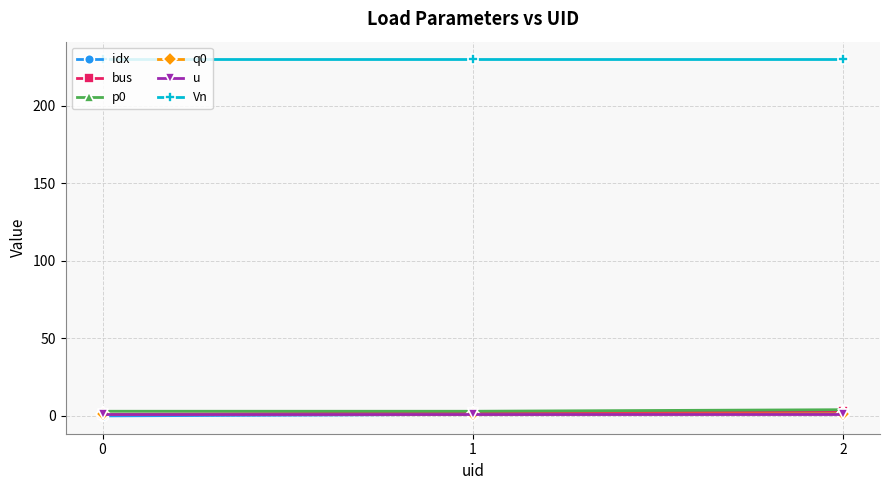

What is the sum of all u values?

3.0